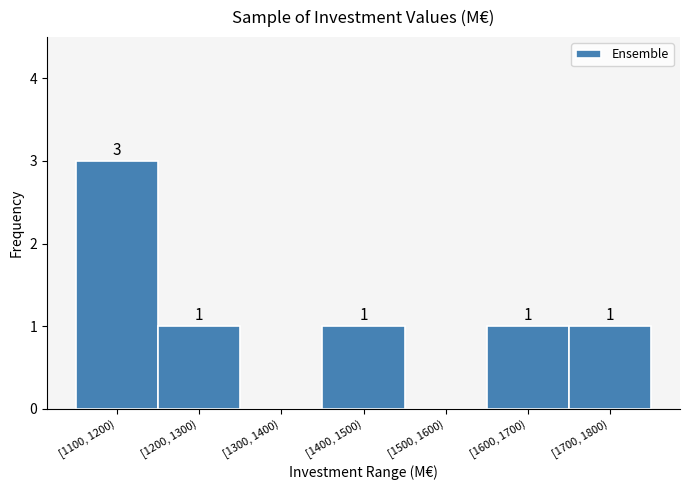

Reading right to left, what are all the values shown in this chart?

[1700, 1800)=1	[1600, 1700)=1	[1500, 1600)=0	[1400, 1500)=1	[1300, 1400)=0	[1200, 1300)=1	[1100, 1200)=3